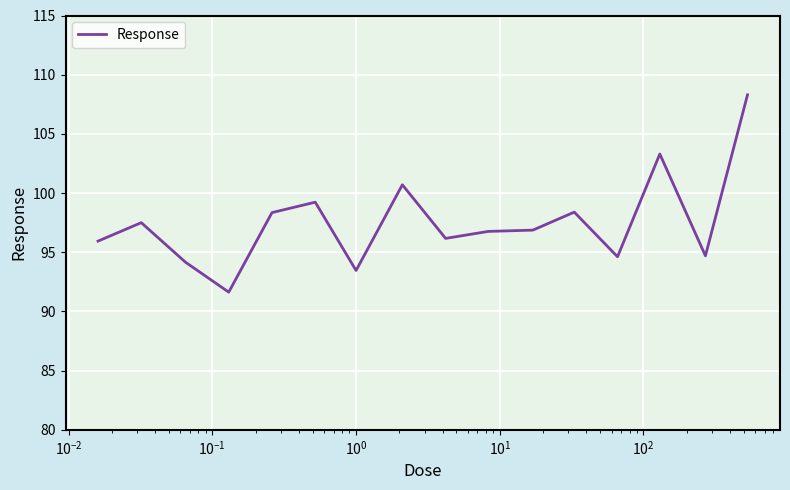

What is the difference between the maximum and minimum values?

16.7